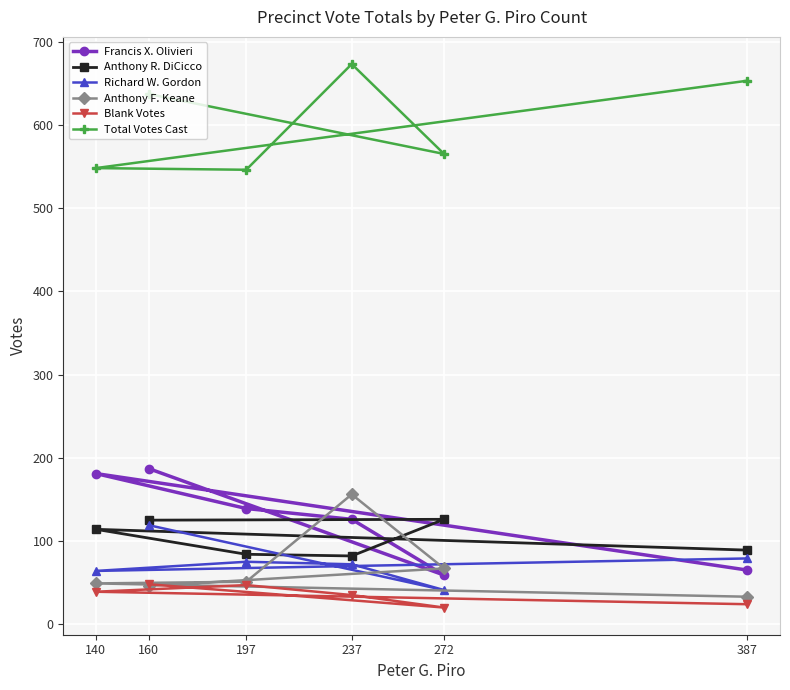

Rank the series at 160 from lowest to highest value.

Anthony F. Keane, Blank Votes, Richard W. Gordon, Anthony R. DiCicco, Francis X. Olivieri, Total Votes Cast